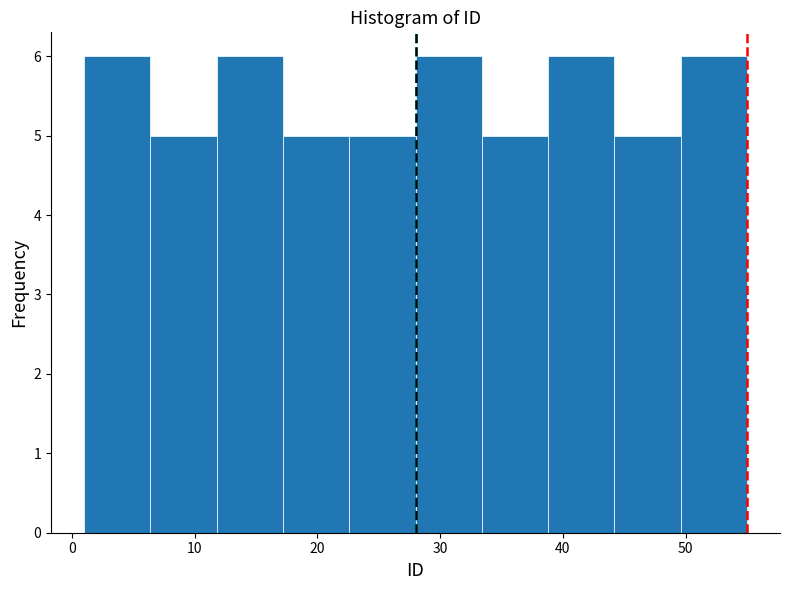

Reading left to right, list every bar in this chart as the range it spans on the x-axis followed by its height. Neither the bar edges nor the heights are printed on the chart, so give them approximately, as read against the axes.

1.0 to 6.4: 6
6.4 to 11.8: 5
11.8 to 17.2: 6
17.2 to 22.6: 5
22.6 to 28.0: 5
28.0 to 33.4: 6
33.4 to 38.8: 5
38.8 to 44.2: 6
44.2 to 49.6: 5
49.6 to 55.0: 6